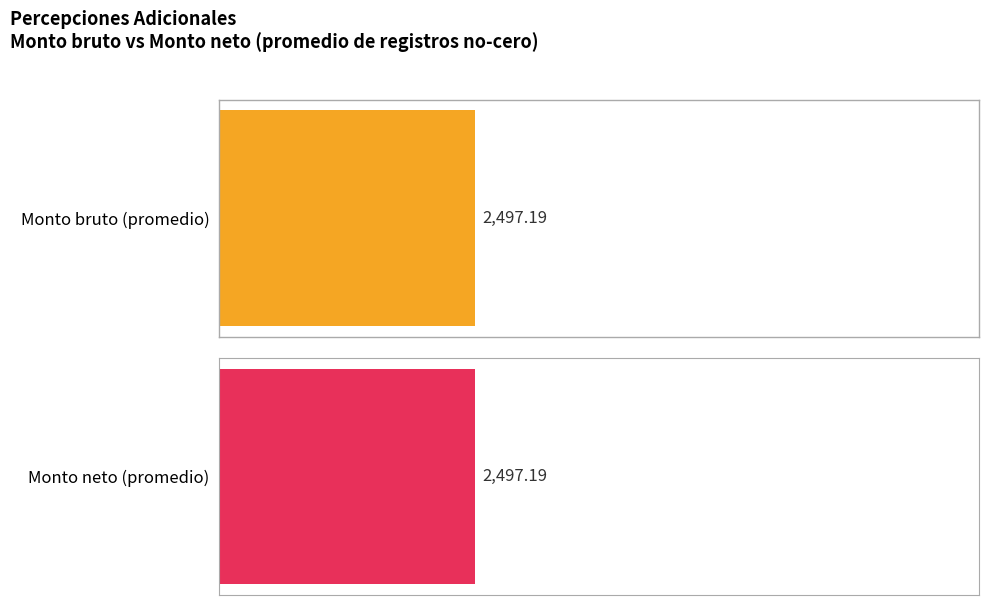

Rank the series by their maximum value, from lowest to highest.

Monto bruto, Monto neto